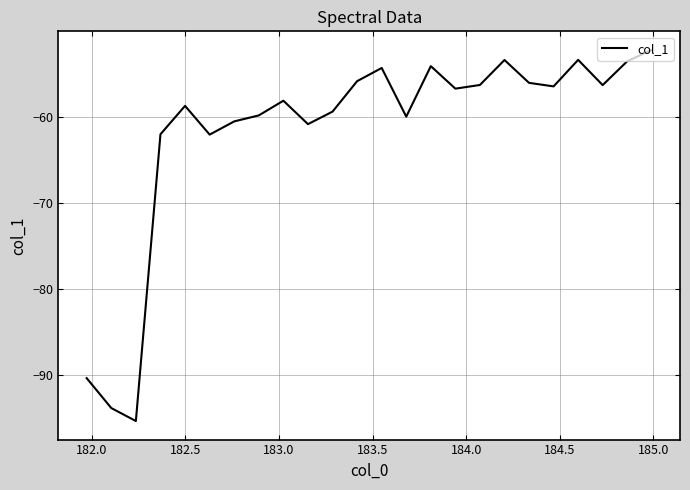

What is the difference between the maximum and minimum values?

43.2